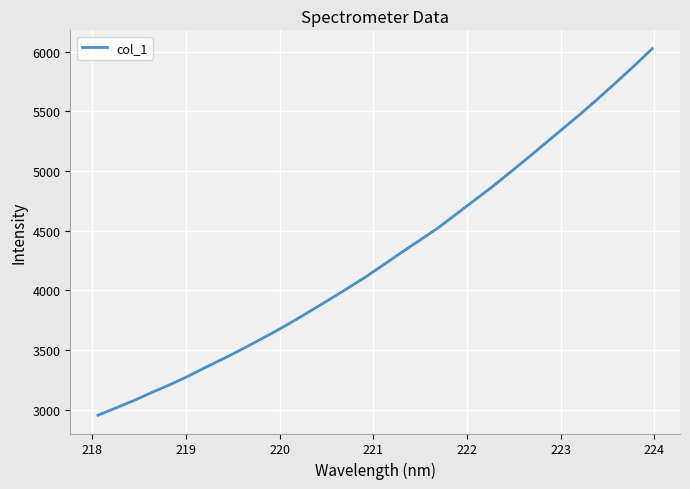

What is the maximum value shown in the chart?

6024.9